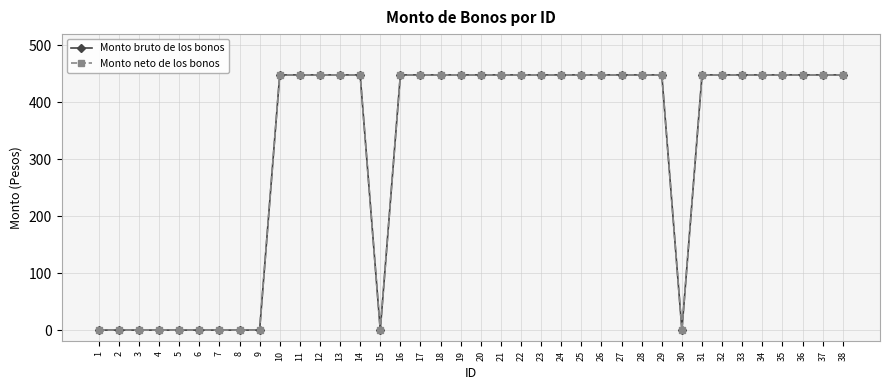

Is this an area chart (filled region under the line)?

No